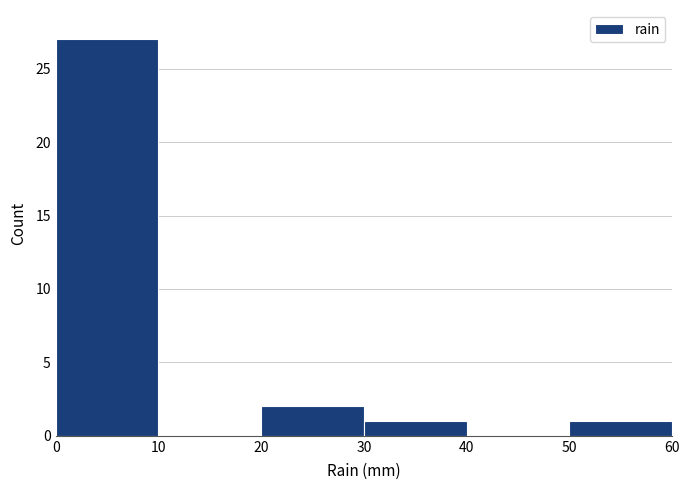

Reading left to right, list every bar in this chart as the range it spans on the x-axis followed by its height. The values are not printed on the chart, so give them approximately, as read against the axis.

0 to 10: 27
10 to 20: 0
20 to 30: 2
30 to 40: 1
40 to 50: 0
50 to 60: 1